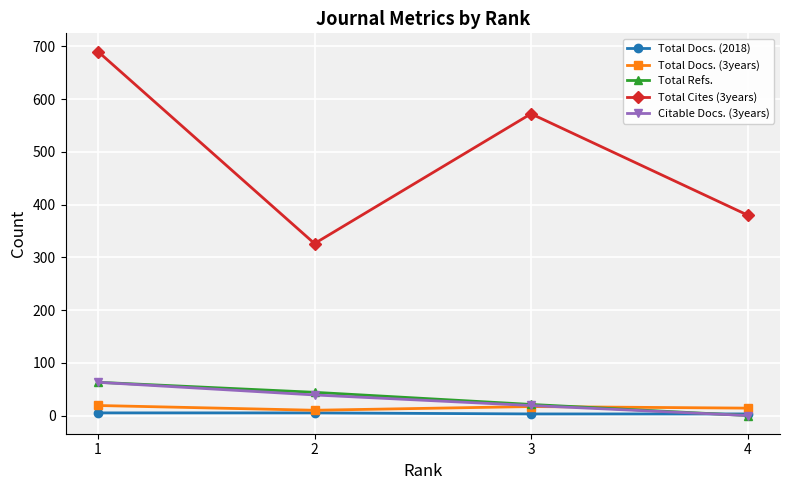

What value does the Total Cites (3years) series have at 4, to the nearest 5?

380